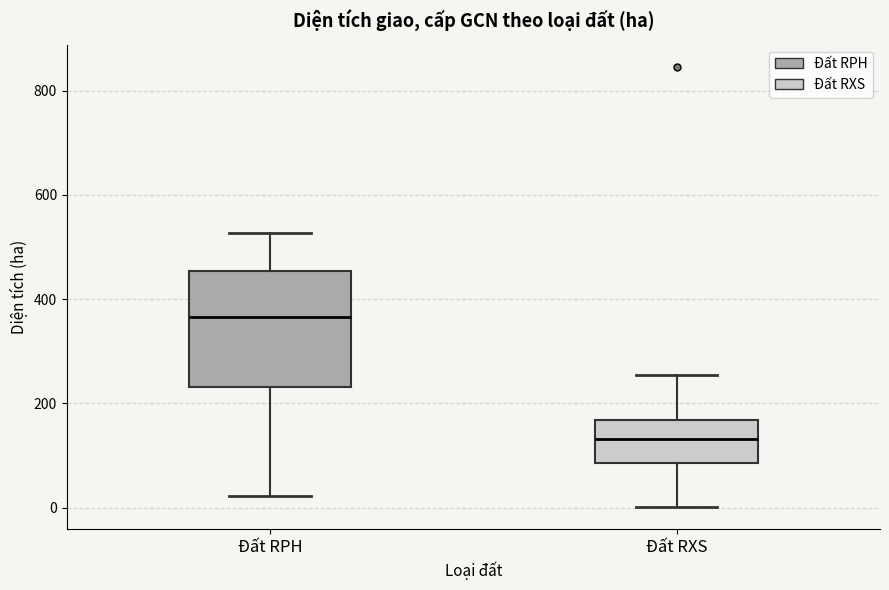

Where is the lower edge of the box for Đất RPH on the y-axis? The values are not printed on the chart, so give them approximately, as read against the axis.

240